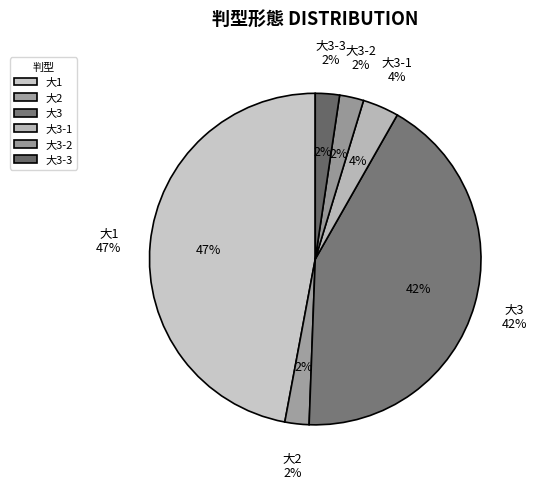

Is it true that 大3-2 is 2% of the pie?

True